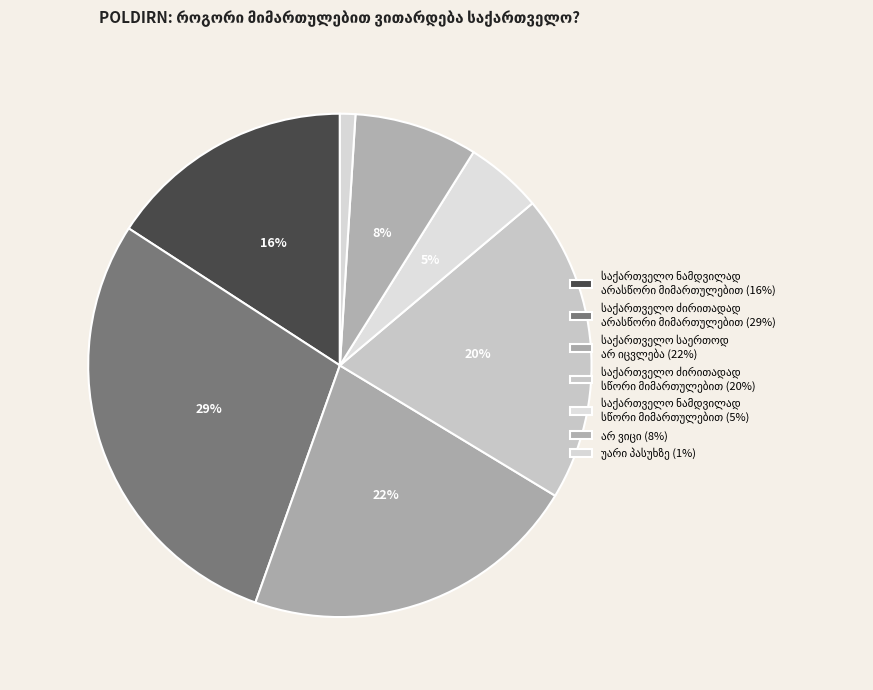

What is the change in value from საქართველო ძირითადად
არასწორი მიმართულებით (29%) to არ ვიცი (8%)?

-21